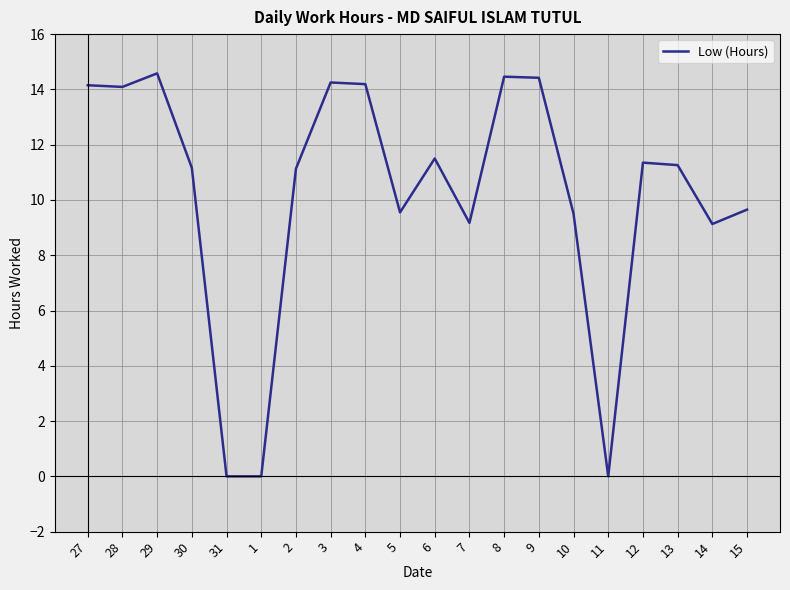

How many lines are shown in the chart?

1